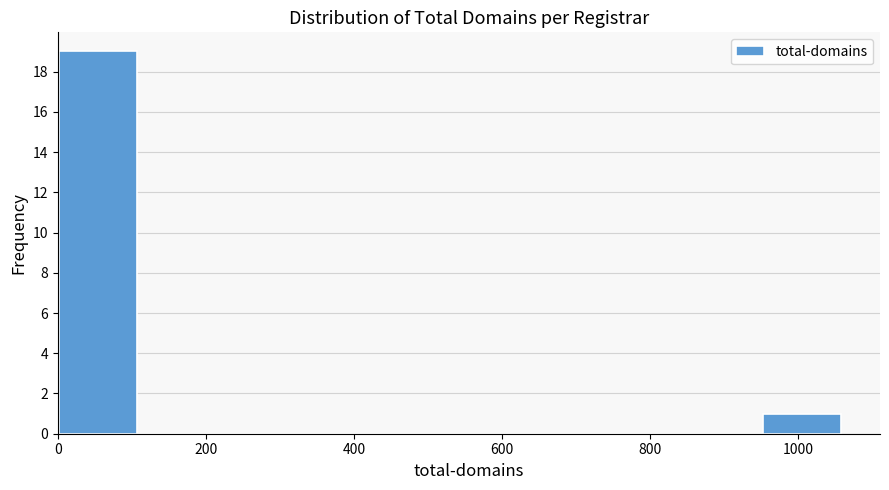

Reading left to right, list every bar in this chart as the range it spans on the x-axis followed by its height. Neither the bar edges nor the heights are printed on the chart, so give them approximately, as read against the axes.

0 to 100: 19
100 to 220: 0
220 to 320: 0
320 to 420: 0
420 to 520: 0
520 to 640: 0
640 to 740: 0
740 to 840: 0
840 to 960: 0
960 to 1060: 1